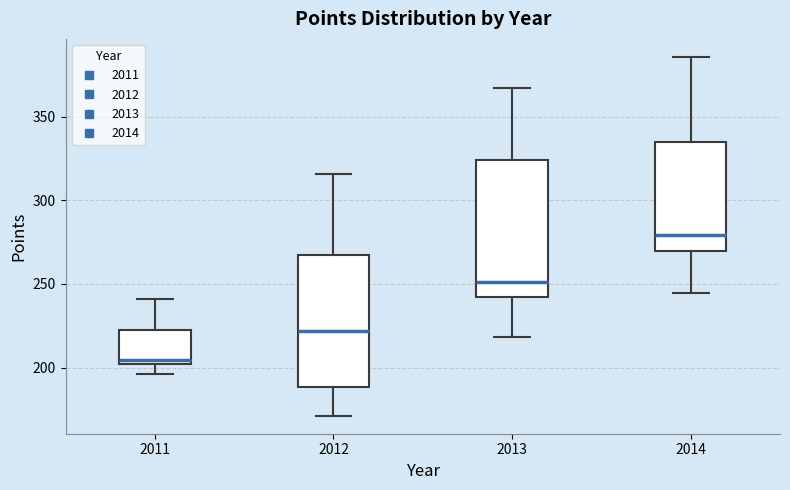

Where does the median line of the box at x = 2014 sit on the y-axis? The values are not printed on the chart, so give them approximately, as read against the axis.

280